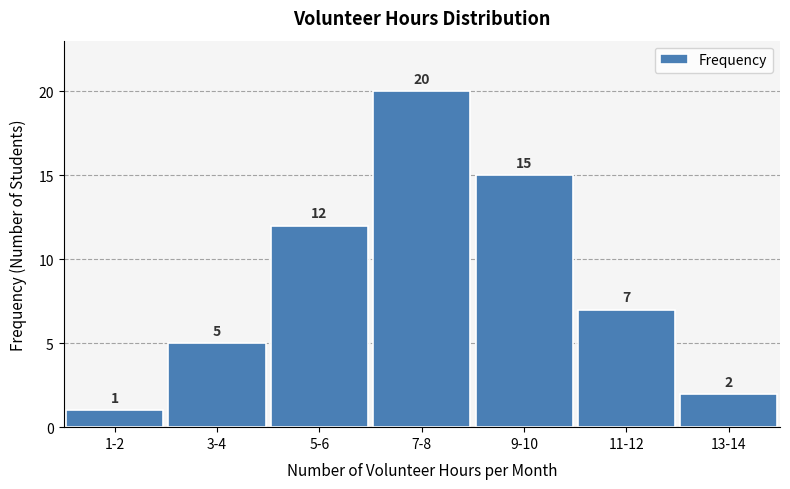

Reading left to right, list all the values displayed in this chart.

1-2=1	3-4=5	5-6=12	7-8=20	9-10=15	11-12=7	13-14=2